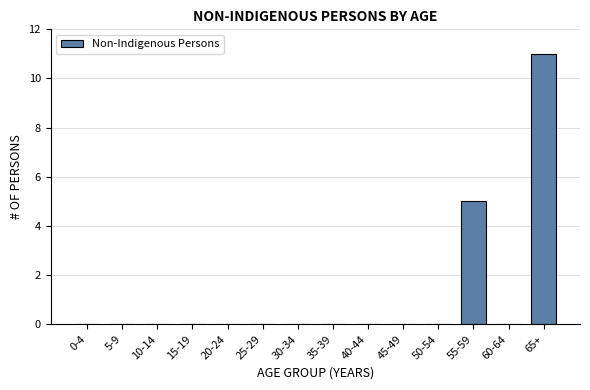

Reading right to left, what are all the values shown in this chart?

65+=11	60-64=0	55-59=5	50-54=0	45-49=0	40-44=0	35-39=0	30-34=0	25-29=0	20-24=0	15-19=0	10-14=0	5-9=0	0-4=0